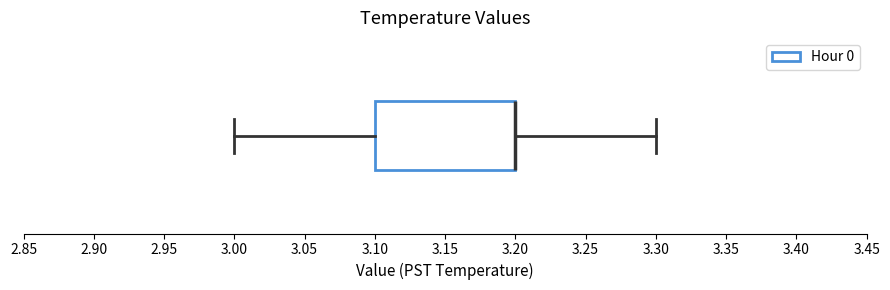

Where does the right whisker of the box end on the x-axis? The values are not printed on the chart, so give them approximately, as read against the axis.

3.3